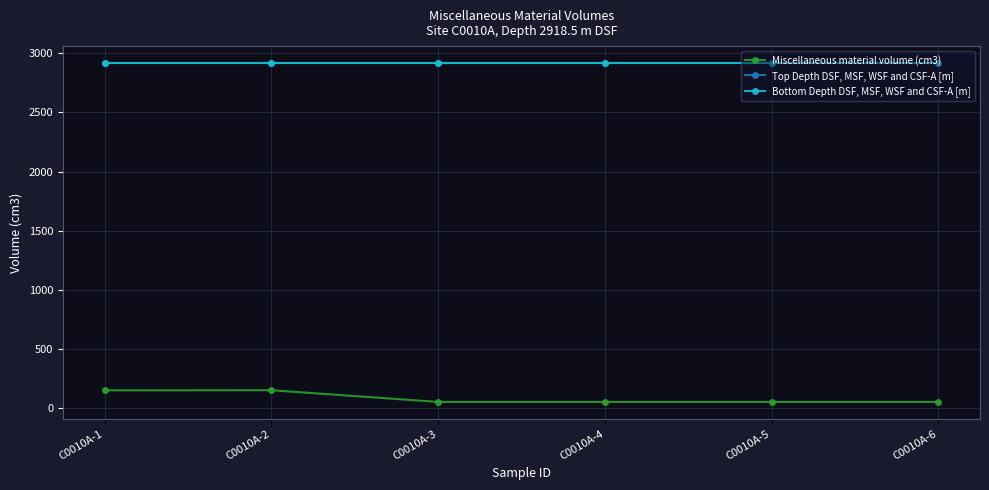

Rank the series by their maximum value, from lowest to highest.

Miscellaneous material volume (cm3), Top Depth DSF, MSF, WSF and CSF-A [m], Bottom Depth DSF, MSF, WSF and CSF-A [m]